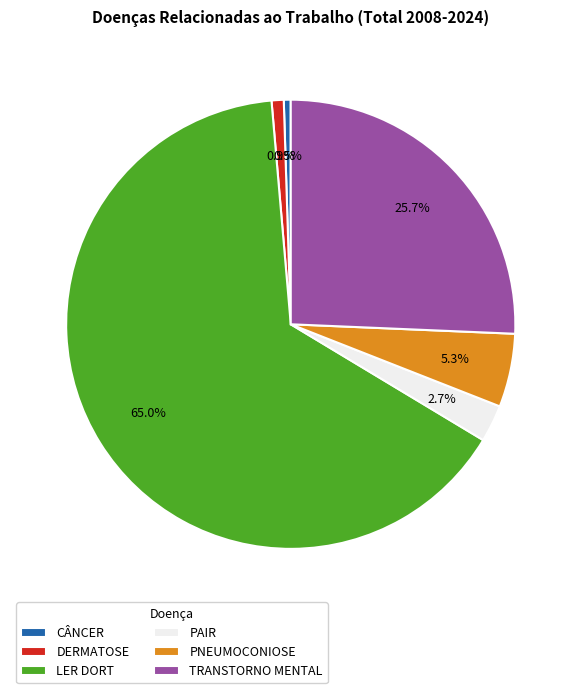

What percentage is the LER DORT slice, to the nearest percent?

65%